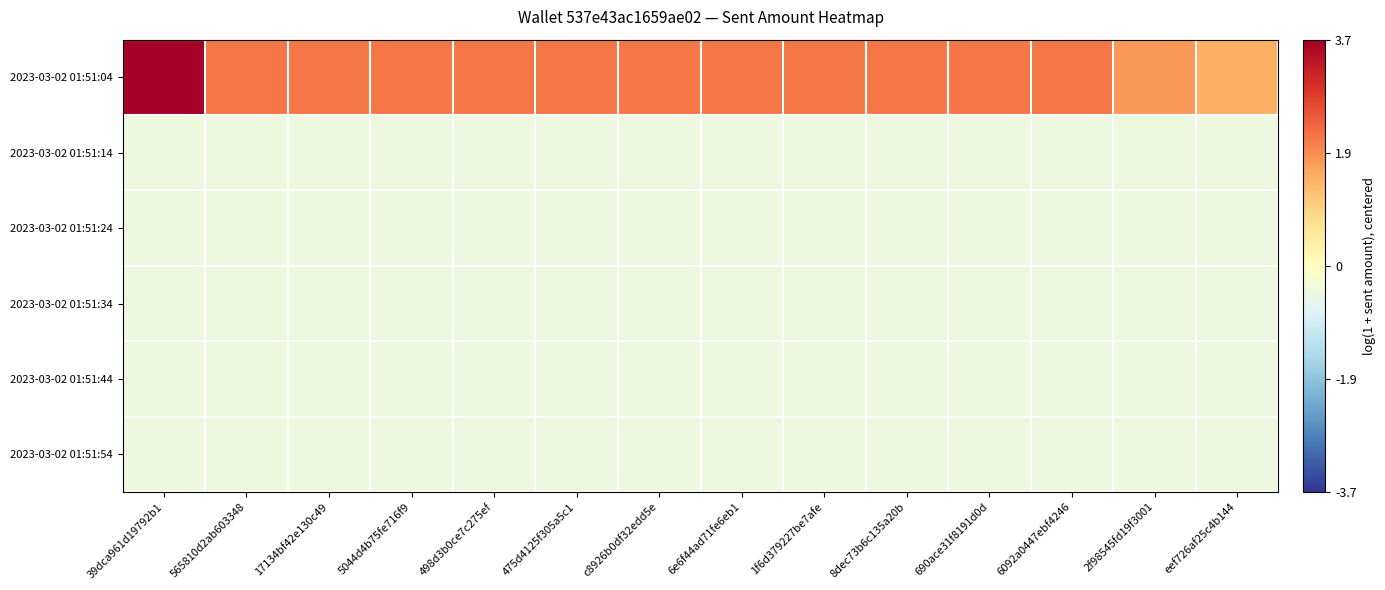

Which series has the largest range (max minus min)?

2023-03-02 01:51:04